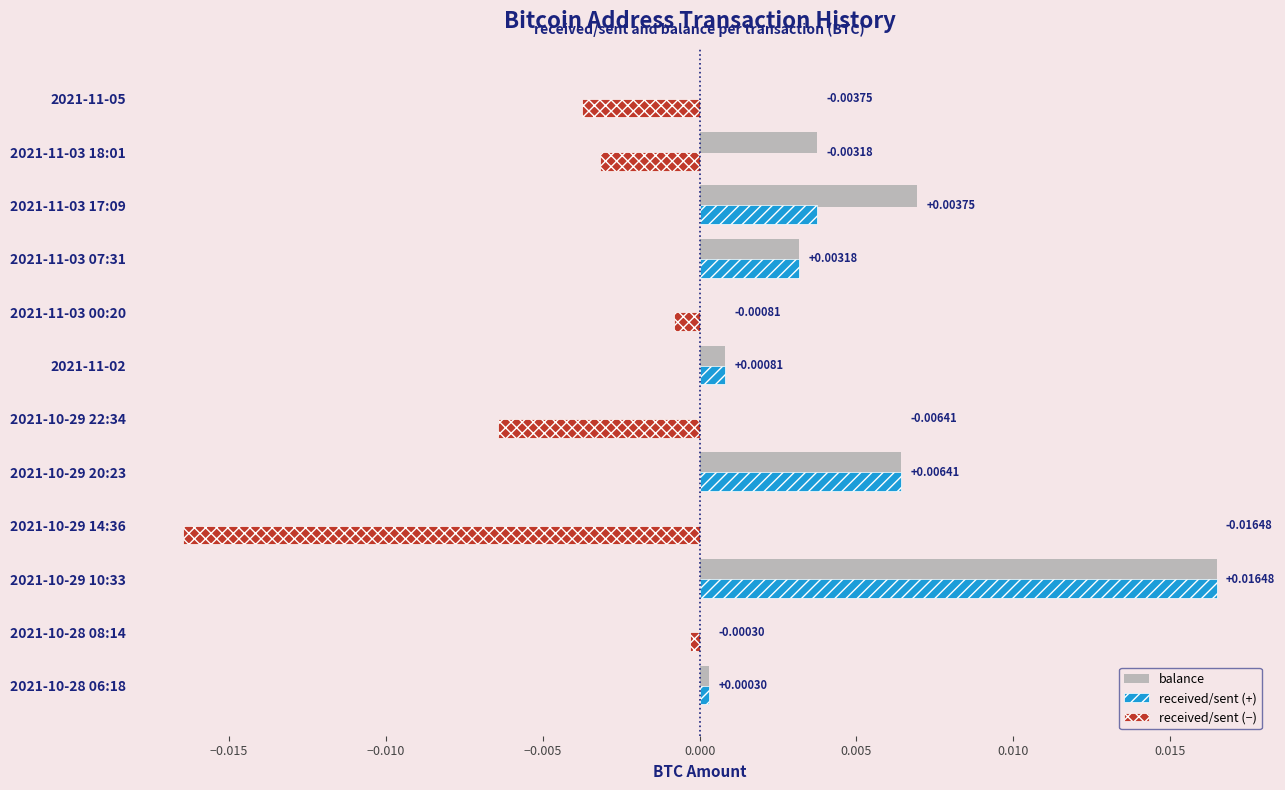

Rank the categories by value from highest to lowest.

2021-10-29 10:33, 2021-11-03 17:09, 2021-10-29 20:23, 2021-11-03 18:01, 2021-11-03 07:31, 2021-11-02, 2021-10-28 06:18, 2021-11-05, 2021-11-03 00:20, 2021-10-29 22:34, 2021-10-29 14:36, 2021-10-28 08:14